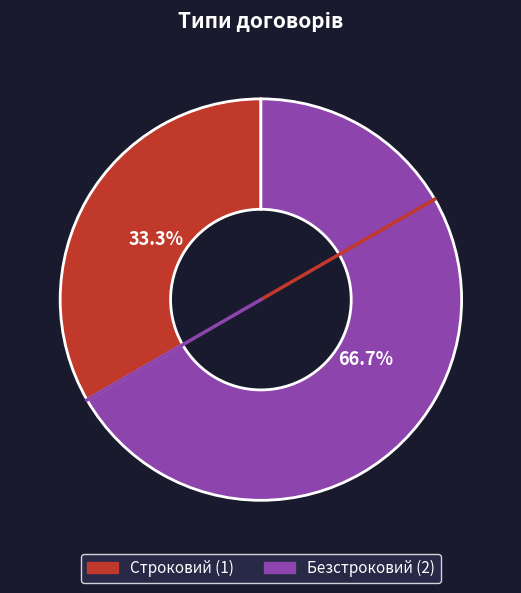

True or false: Безстроковий accounts for 72% of the total.

False